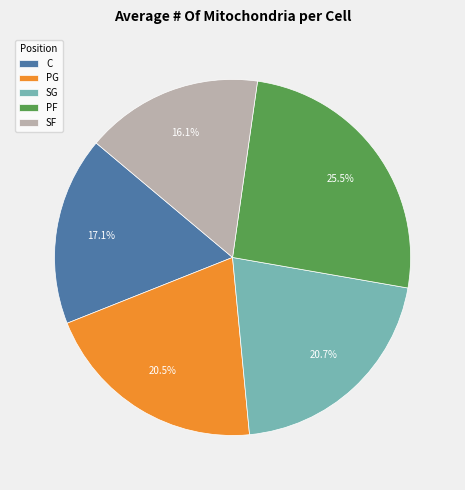

Which has a higher value, PG or C?

PG